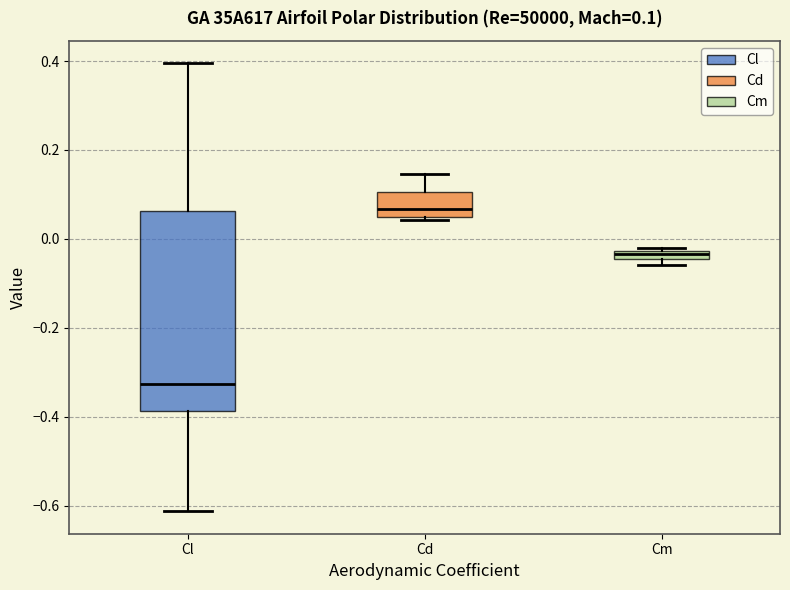

Which box has the highest median line?

Cd